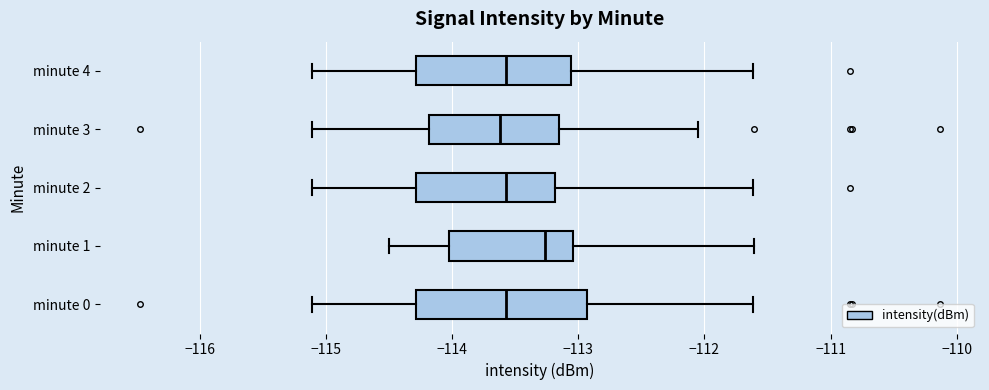

Reading bottom to top, transcribe this box plot: for each box, give where its median line is, the range the box spans, and where its two whiskers end, as read against the x-axis. The values are not printed on the chart, so give them approximately, as read against the axis.

minute 0: median -113.6, box -114.3 to -112.9, whiskers -115.1 to -111.6
minute 1: median -113.3, box -114.0 to -113.0, whiskers -114.5 to -111.6
minute 2: median -113.6, box -114.3 to -113.2, whiskers -115.1 to -111.6
minute 3: median -113.6, box -114.2 to -113.2, whiskers -115.1 to -112.0
minute 4: median -113.6, box -114.3 to -113.1, whiskers -115.1 to -111.6